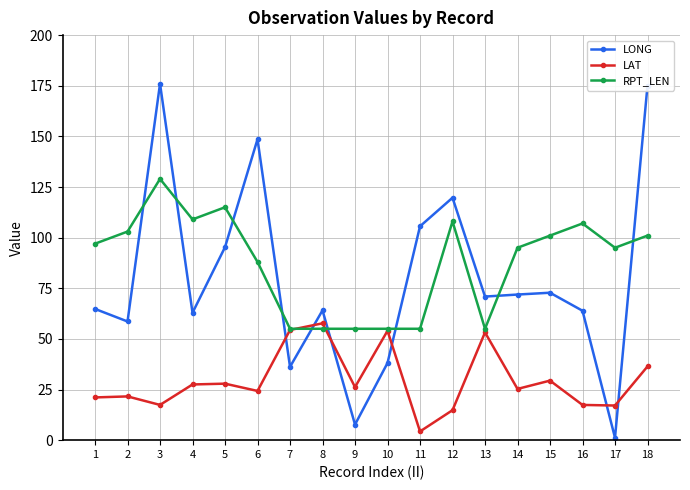

How many values in the RPT_LEN series are below 97?

9